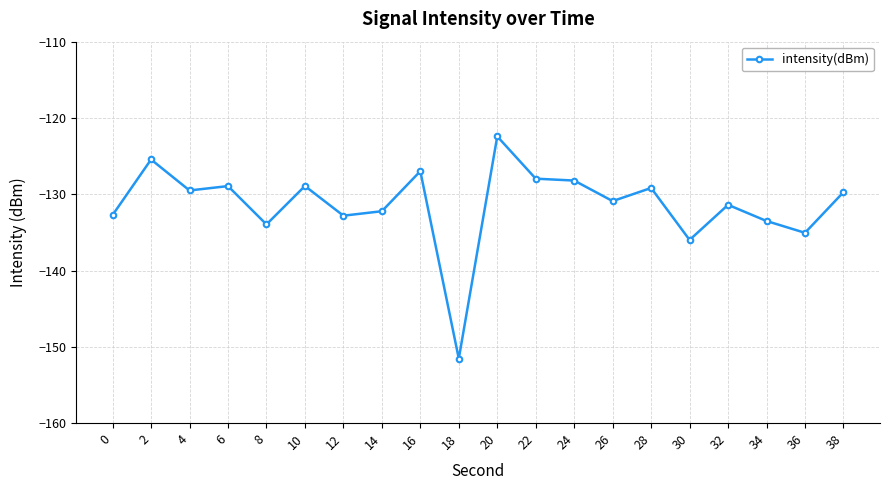

At which category does the chart reach its peak across all series?

20